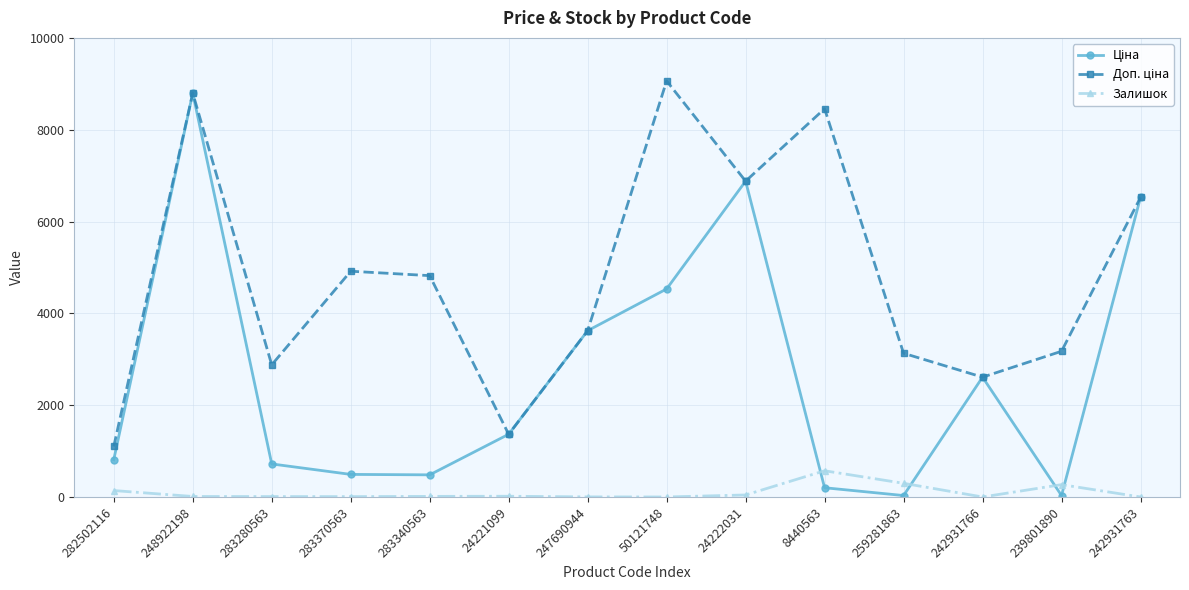

The Залишок series shows 397.2 at 242931766. True or false?

False